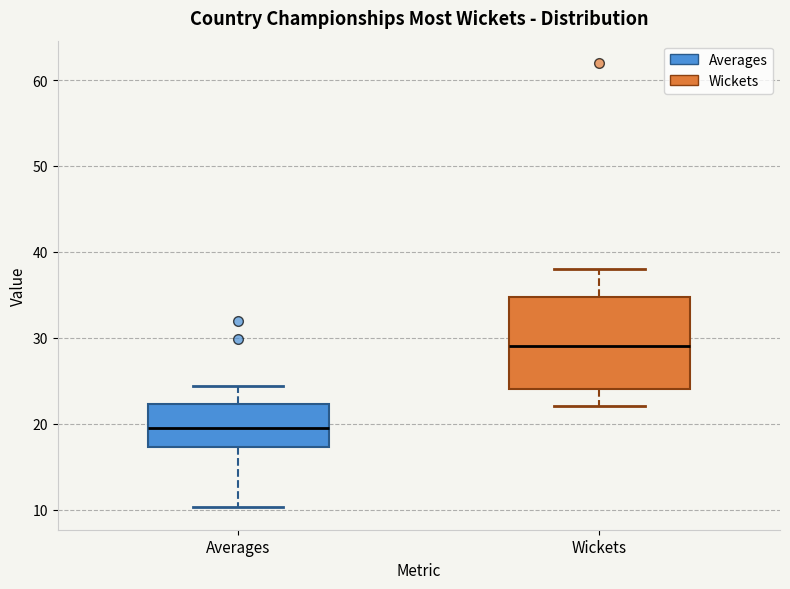

Where does the median line of the box for Averages sit on the y-axis? The values are not printed on the chart, so give them approximately, as read against the axis.

20